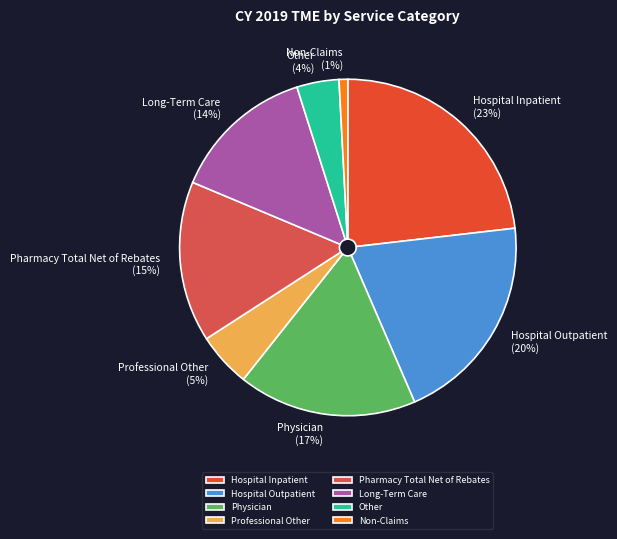

To the nearest percent, what percentage of the pie is Hospital Inpatient?

23%